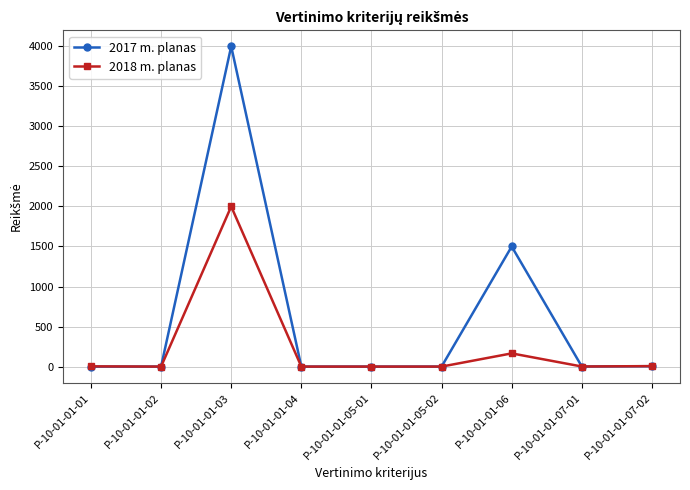

What is the sum of the 2017 m. planas values at P-10-01-01-02 and P-10-01-01-07-01?

1